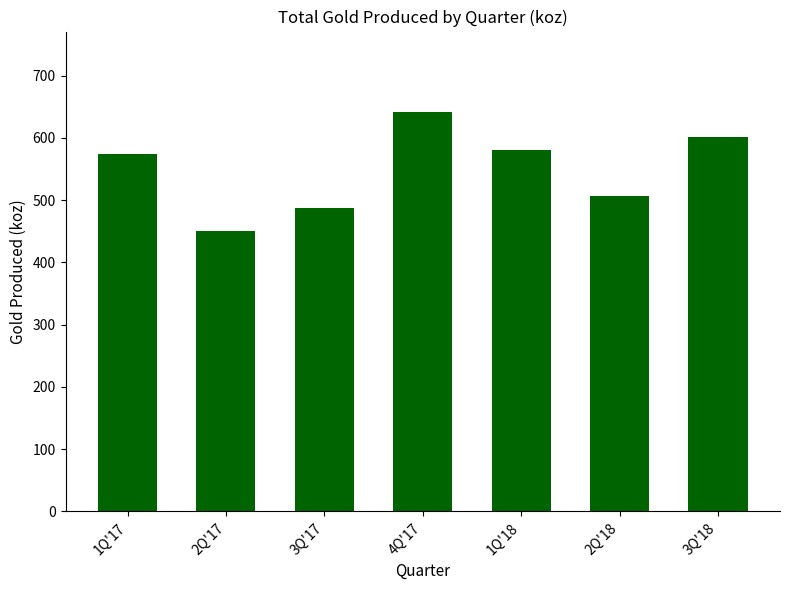

What is the average value?

548.9